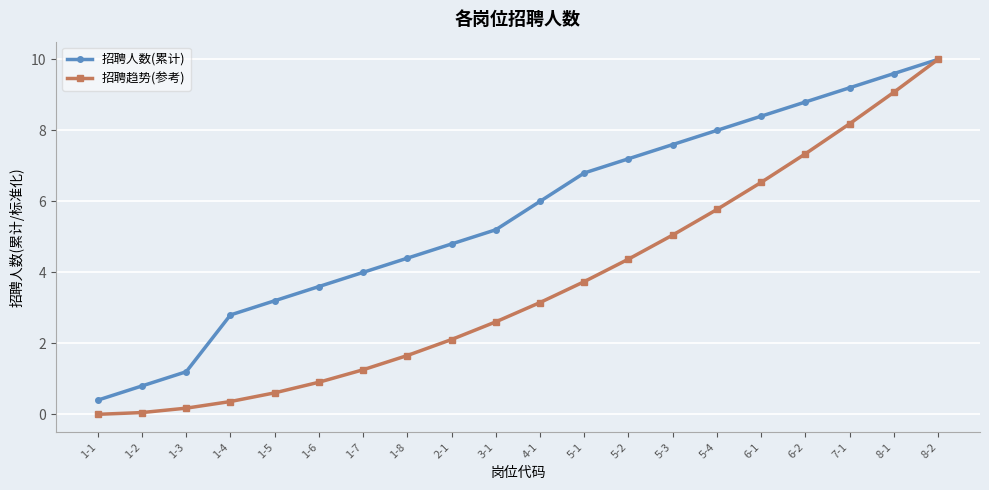

How many lines are shown in the chart?

2